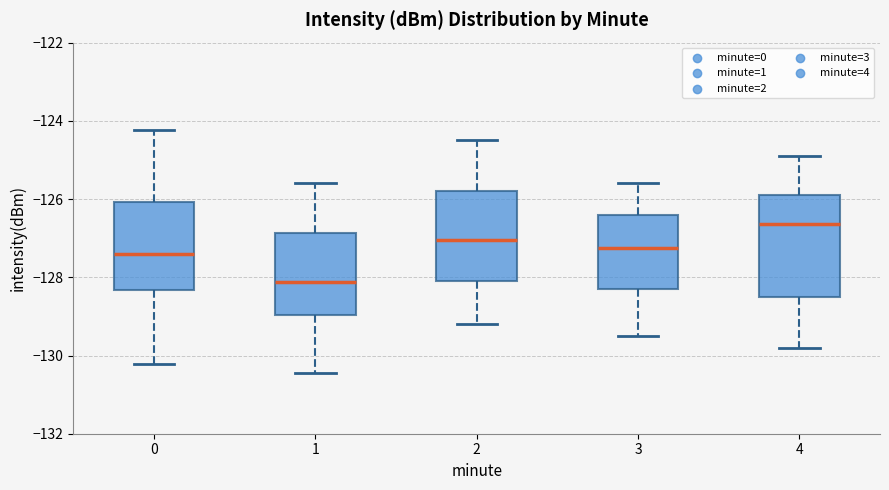

Which box's median line is the highest?

4